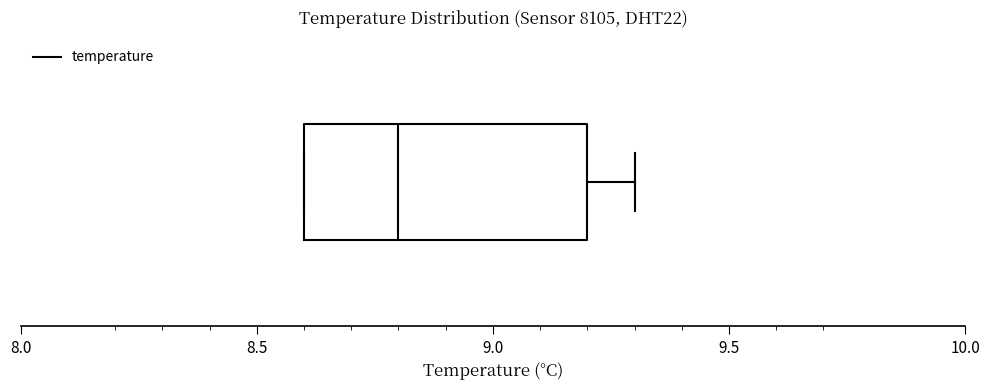

Transcribe this box plot: give where the median line is, the range the box spans, and where the two whiskers end, as read against the x-axis. The values are not printed on the chart, so give them approximately, as read against the axis.

median 8.8, box 8.6 to 9.2, whiskers 8.6 to 9.3